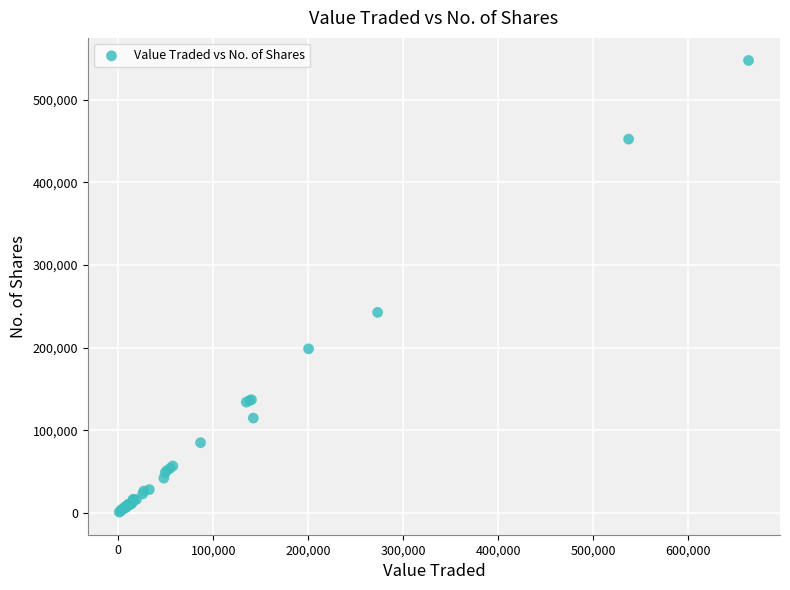

What Y value in the scatter plot is closest to 274244?

242682